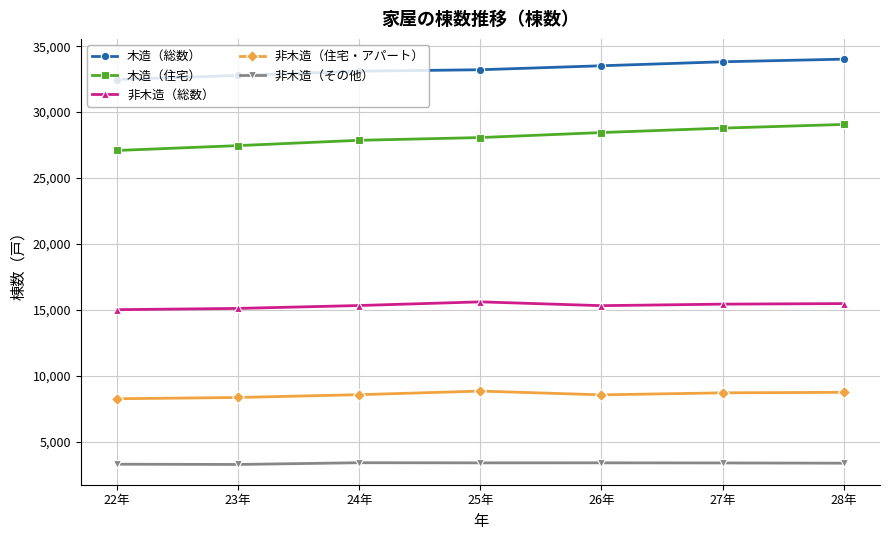

Which series has the largest range (max minus min)?

木造（住宅）